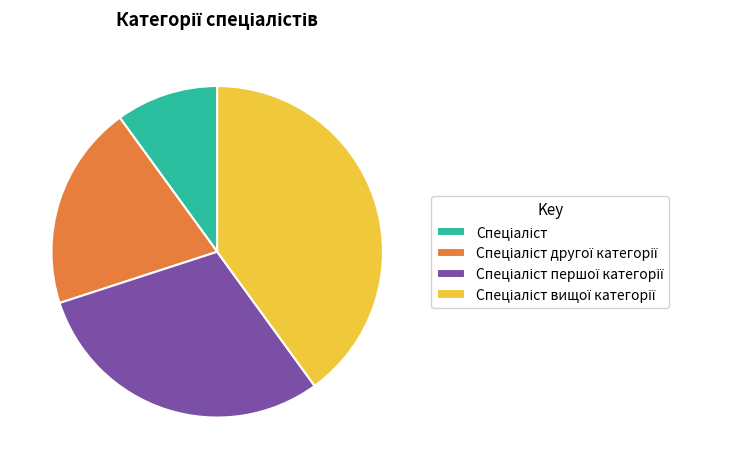

Is there a majority slice in this chart?

No